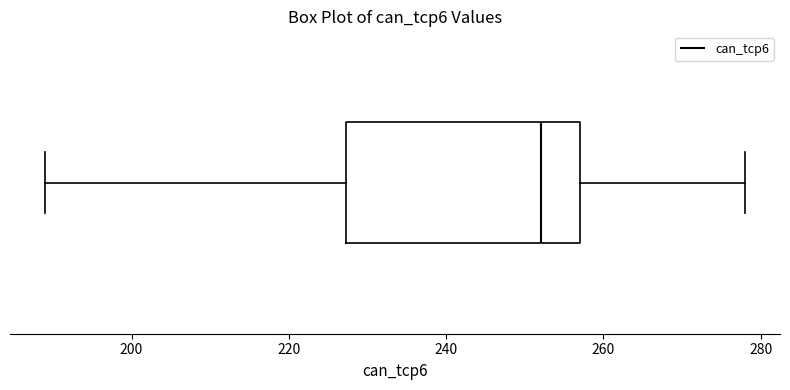

Where does the right whisker of the box end on the x-axis? The values are not printed on the chart, so give them approximately, as read against the axis.

278